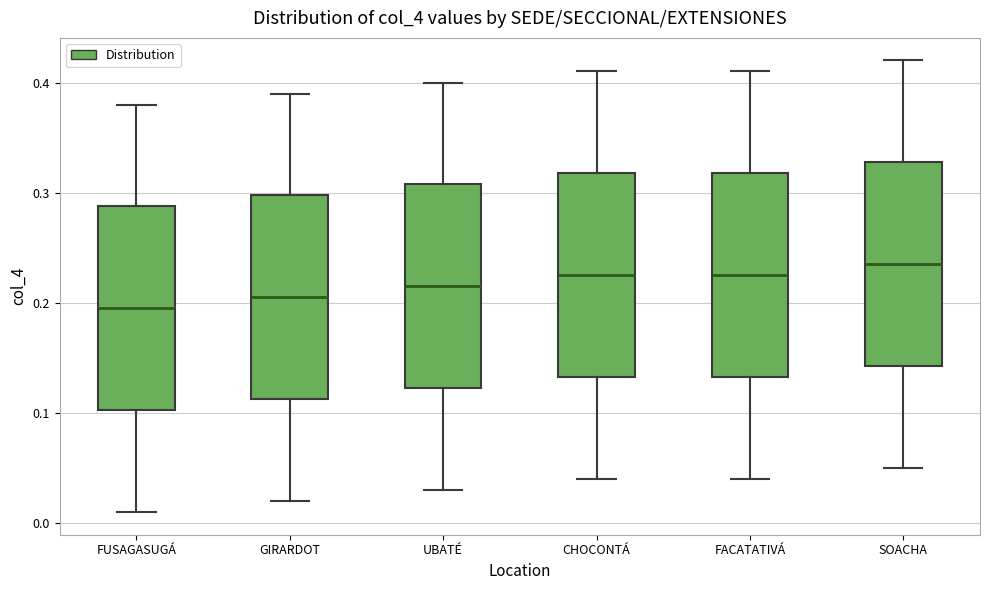

Reading left to right, read every box against the y-axis: the position of its median line, the range the box covers, and the ends of its whiskers. The values are not printed on the chart, so give them approximately, as read against the axis.

FUSAGASUGÁ: median 0.20, box 0.10 to 0.29, whiskers 0.01 to 0.38
GIRARDOT: median 0.21, box 0.11 to 0.30, whiskers 0.02 to 0.39
UBATÉ: median 0.22, box 0.12 to 0.31, whiskers 0.03 to 0.40
CHOCONTÁ: median 0.23, box 0.13 to 0.32, whiskers 0.04 to 0.41
FACATATIVÁ: median 0.23, box 0.13 to 0.32, whiskers 0.04 to 0.41
SOACHA: median 0.24, box 0.14 to 0.33, whiskers 0.05 to 0.42